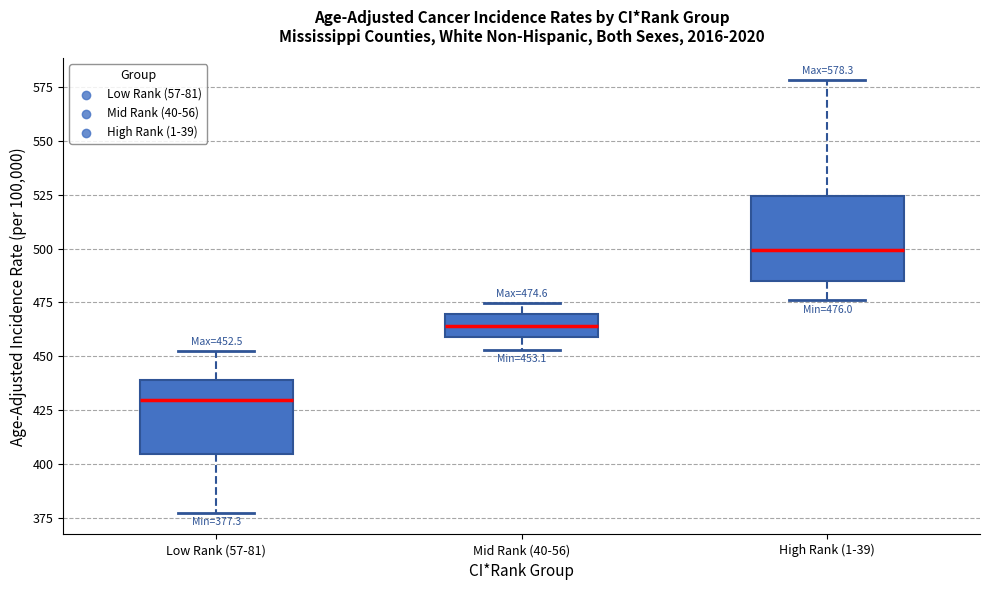

Comparing the boxes themselves (not the whiskers), which one is the tallest?

High Rank (1-39)